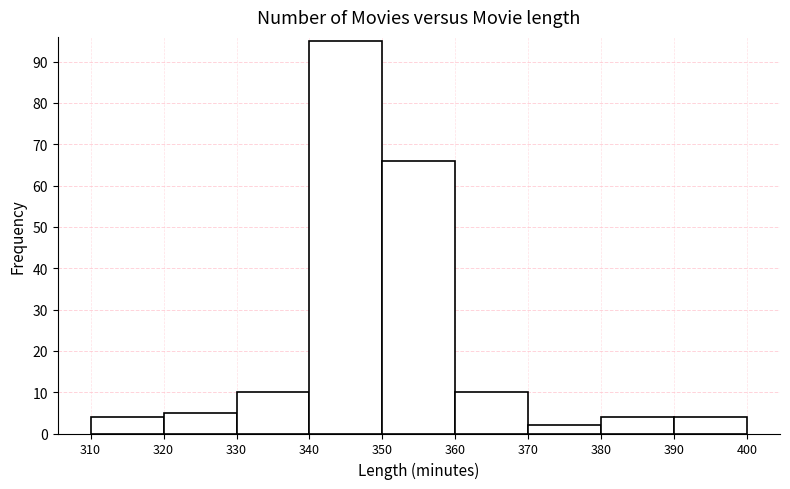

What is the height of the bar covering 340 to 350 on the x-axis? The values are not printed on the chart, so give them approximately, as read against the axis.

95